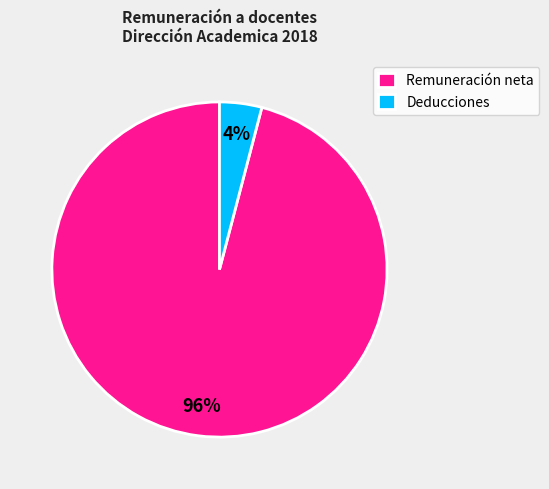

To the nearest percent, what percentage of the pie is Remuneración neta?

96%